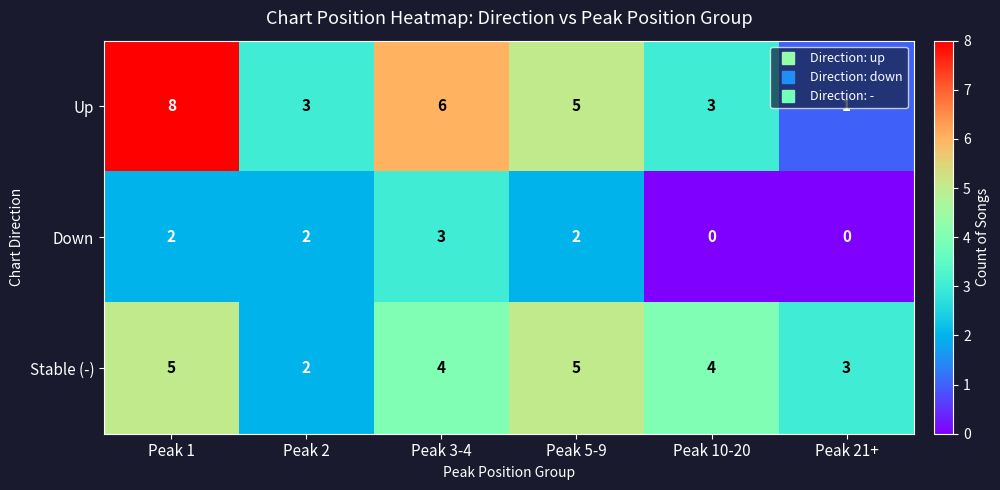

Which series has the largest total across all categories?

Up